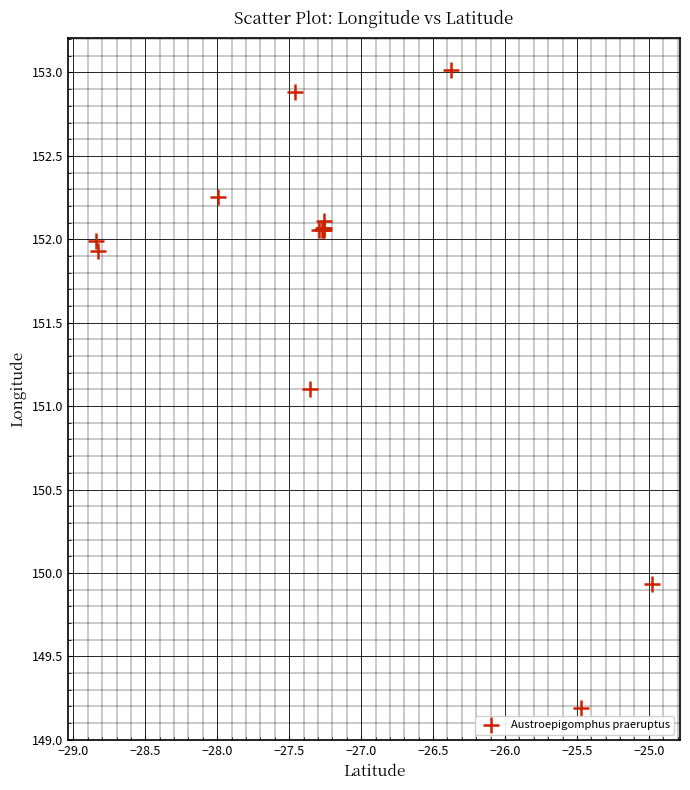

What Y value in the scatter plot is closest to 151?

151.1